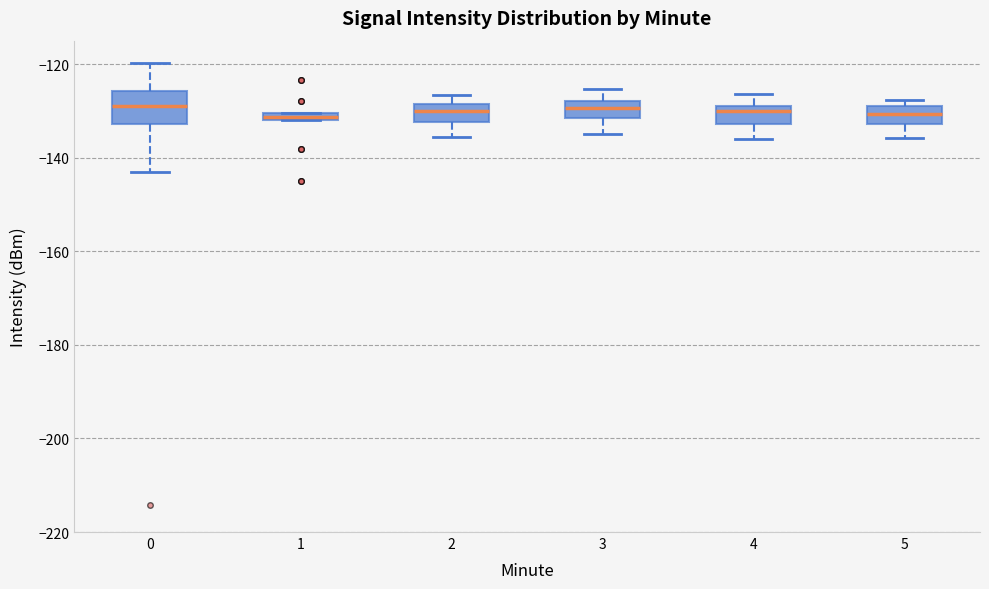

Which box is the tallest, from its lower edge to its upper edge?

0